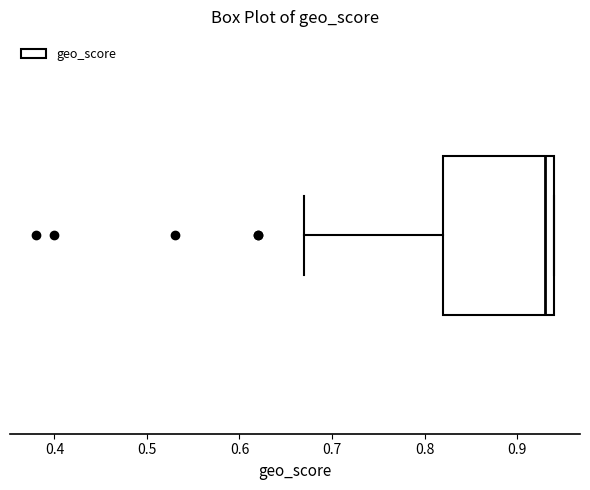

Read this box plot against the x-axis: the position of the median line, the range covered by the box, and the ends of both whiskers. The values are not printed on the chart, so give them approximately, as read against the axis.

median 0.93, box 0.82 to 0.94, whiskers 0.67 to 0.94